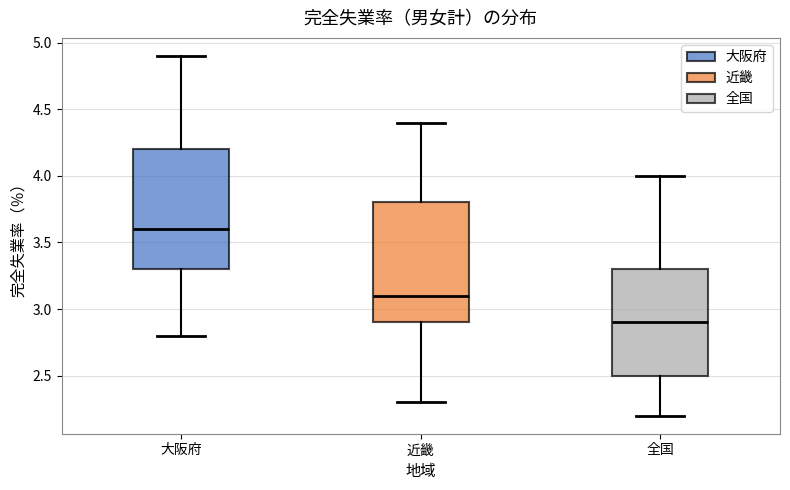

Reading left to right, transcribe this box plot: for each box, give where its median line is, the range the box spans, and where its two whiskers end, as read against the y-axis. The values are not printed on the chart, so give them approximately, as read against the axis.

大阪府: median 3.6, box 3.3 to 4.2, whiskers 2.8 to 4.9
近畿: median 3.1, box 2.9 to 3.8, whiskers 2.3 to 4.4
全国: median 2.9, box 2.5 to 3.3, whiskers 2.2 to 4.0